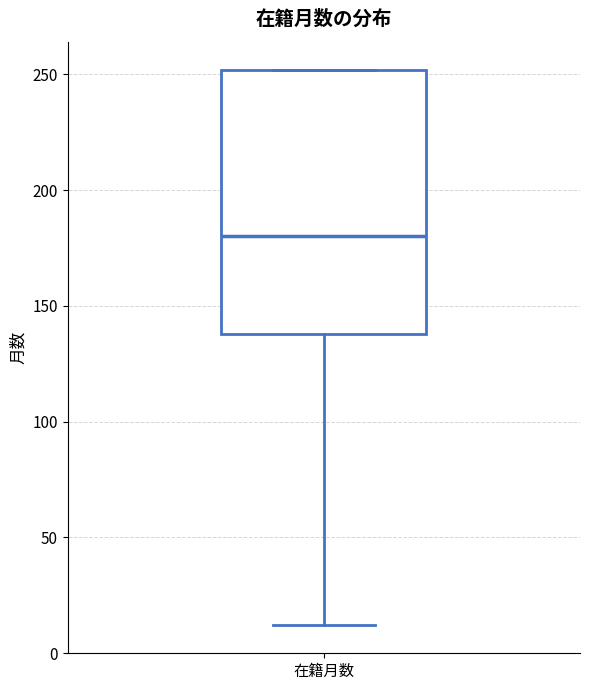

Read this box plot against the y-axis: the position of the median line, the range covered by the box, and the ends of both whiskers. The values are not printed on the chart, so give them approximately, as read against the axis.

median 180, box 140 to 250, whiskers 10 to 250